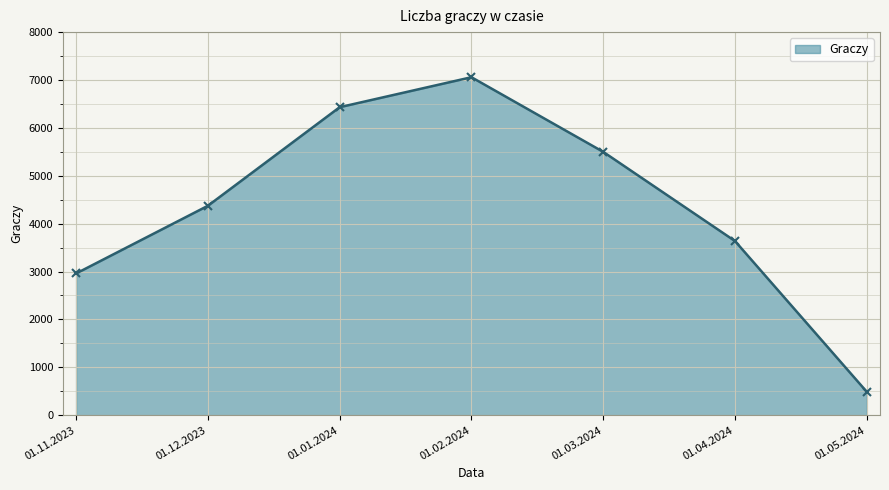

Rank the categories by value from highest to lowest.

01.02.2024, 01.01.2024, 01.03.2024, 01.12.2023, 01.04.2024, 01.11.2023, 01.05.2024